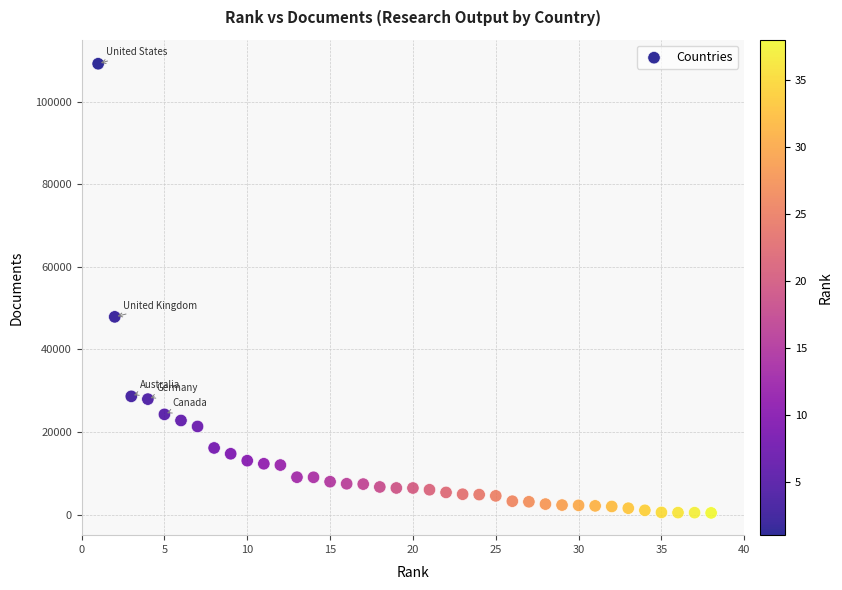

What is the range of X values (max minus min)?

37